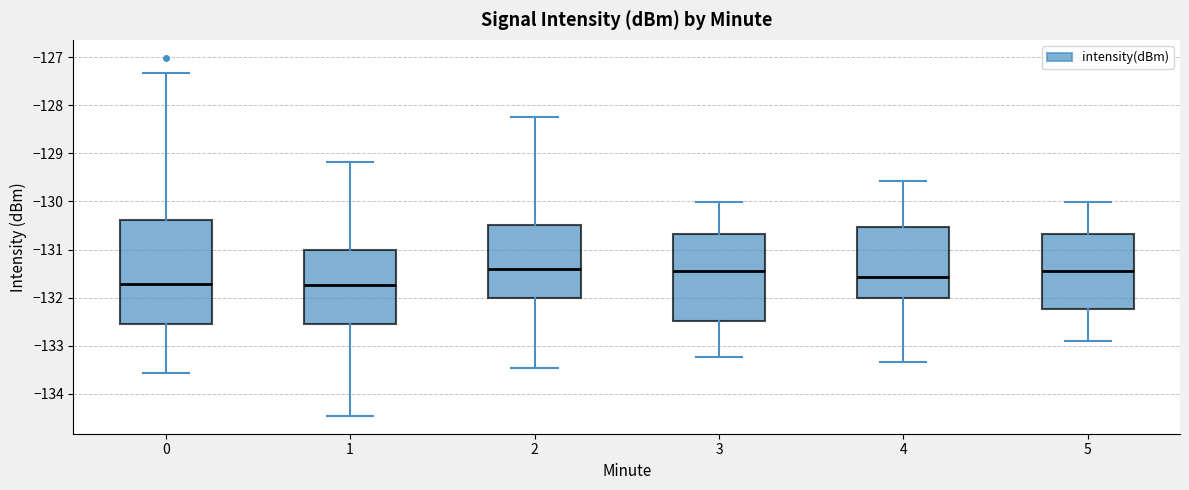

Reading left to right, read every box against the y-axis: the position of its median line, the range the box covers, and the ends of its whiskers. The values are not printed on the chart, so give them approximately, as read against the axis.

0: median -131.7, box -132.5 to -130.4, whiskers -133.6 to -127.3
1: median -131.7, box -132.5 to -131.0, whiskers -134.5 to -129.2
2: median -131.4, box -132.0 to -130.5, whiskers -133.5 to -128.2
3: median -131.5, box -132.5 to -130.7, whiskers -133.2 to -130.0
4: median -131.6, box -132.0 to -130.5, whiskers -133.3 to -129.6
5: median -131.5, box -132.2 to -130.7, whiskers -132.9 to -130.0